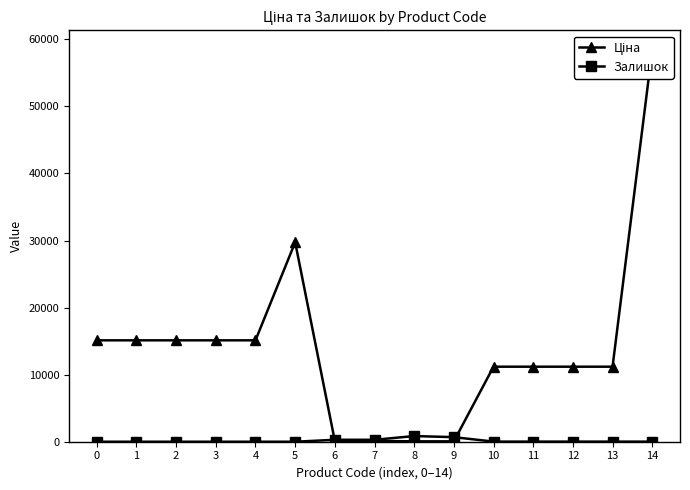

What is the maximum value shown in the chart?

58426.5